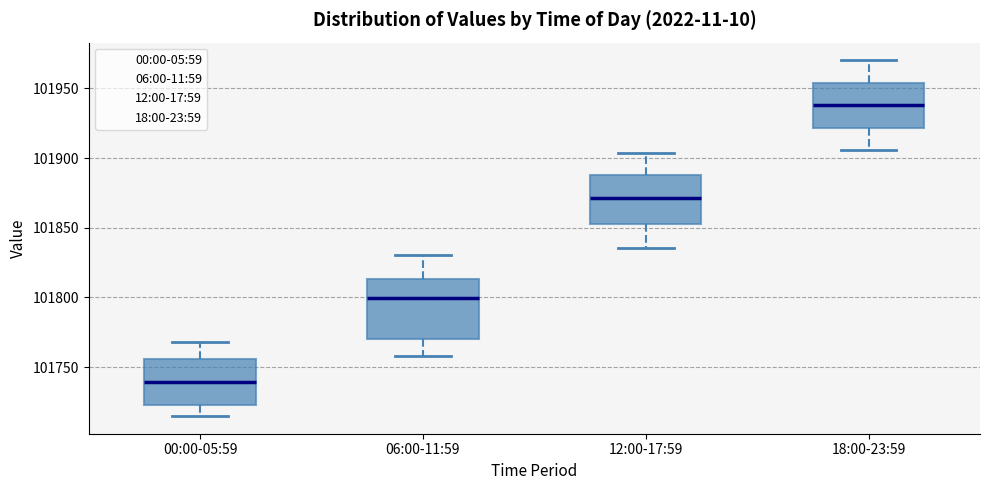

Where is the upper edge of the box for 06:00-11:59 on the y-axis? The values are not printed on the chart, so give them approximately, as read against the axis.

101815